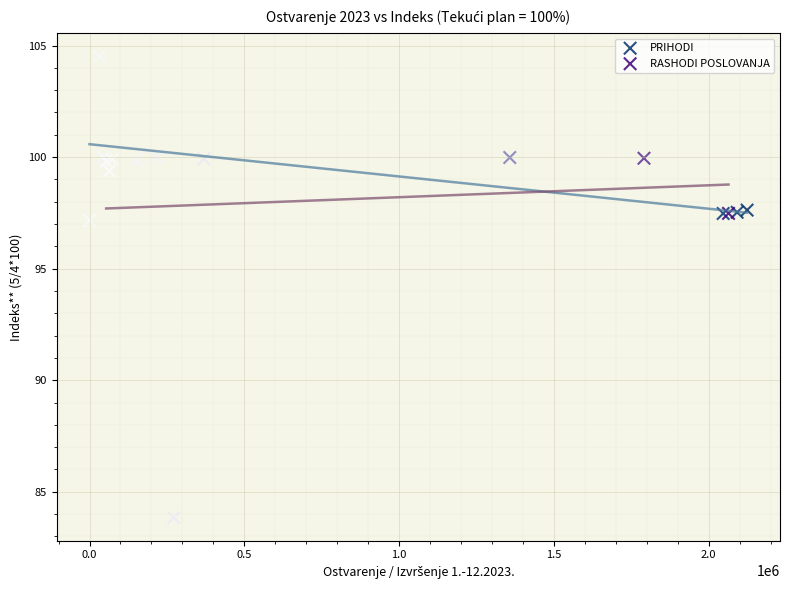

Which series reaches the maximum Y coordinate?

PRIHODI